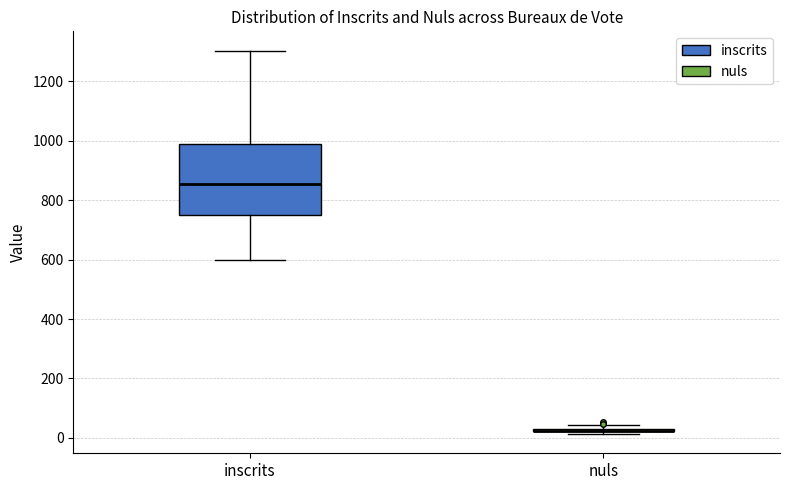

Where does the upper whisker of the box for inscrits end on the y-axis? The values are not printed on the chart, so give them approximately, as read against the axis.

1300